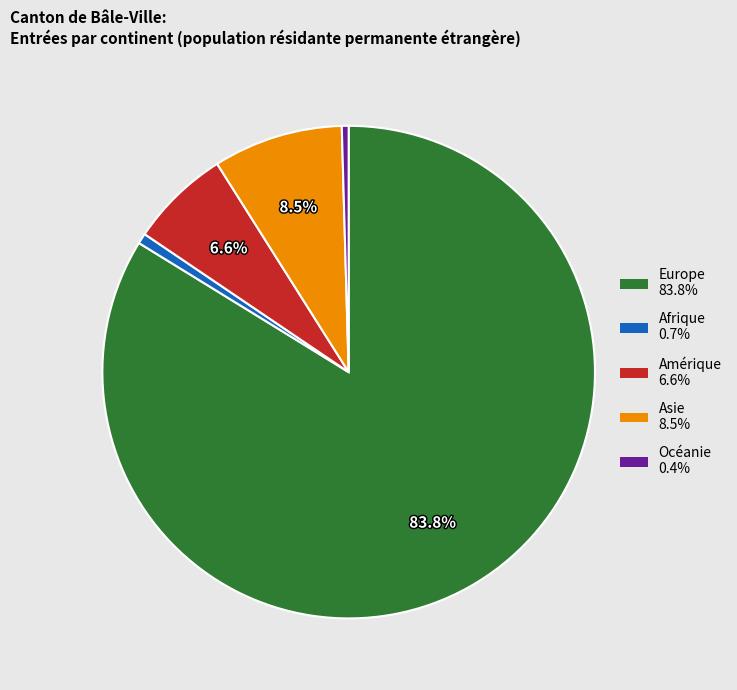

What is the ratio of the value at Océanie to the value at Afrique?

0.7